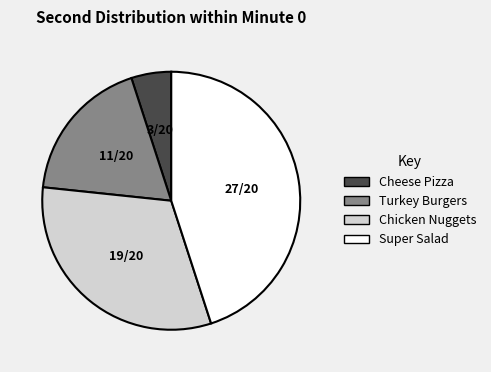

Does any single category account for the majority?

No